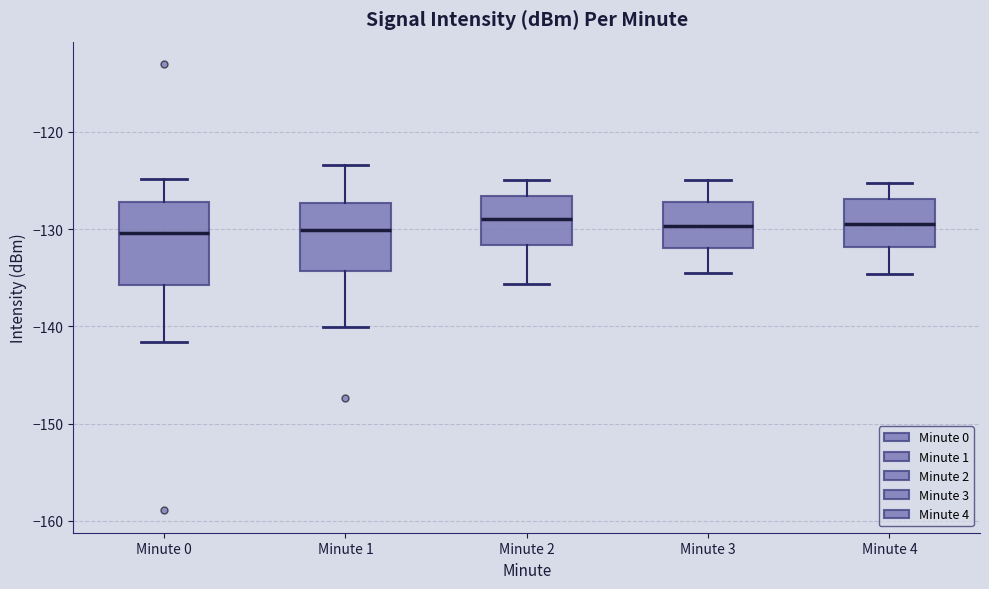

Reading left to right, transcribe this box plot: for each box, give where its median line is, the range the box spans, and where its two whiskers end, as read against the y-axis. The values are not printed on the chart, so give them approximately, as read against the axis.

Minute 0: median -130, box -136 to -127, whiskers -142 to -125
Minute 1: median -130, box -134 to -127, whiskers -140 to -123
Minute 2: median -129, box -132 to -127, whiskers -136 to -125
Minute 3: median -130, box -132 to -127, whiskers -134 to -125
Minute 4: median -129, box -132 to -127, whiskers -135 to -125